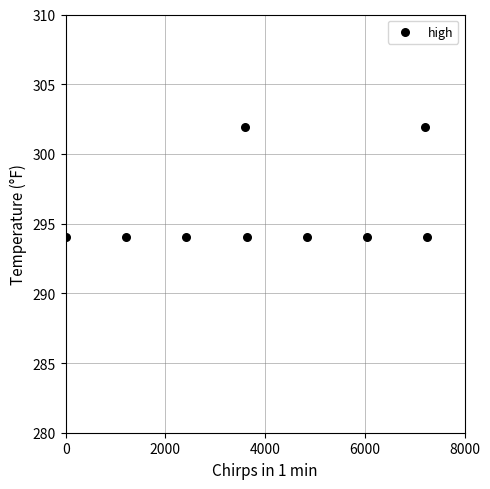

What is the average X value?

4022.4